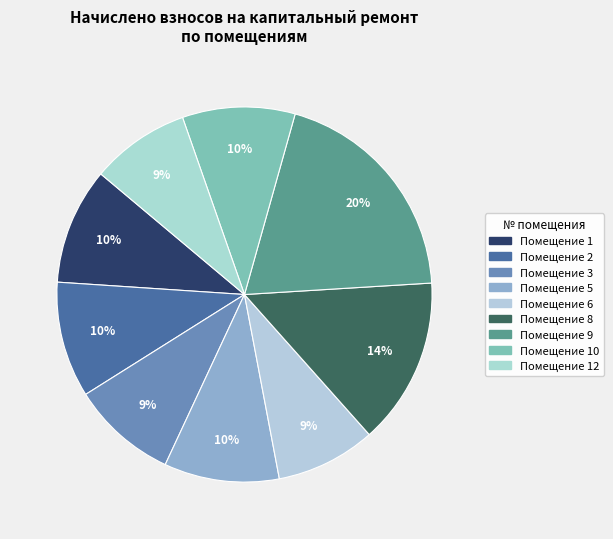

Which category has the smallest portion of the pie?

12